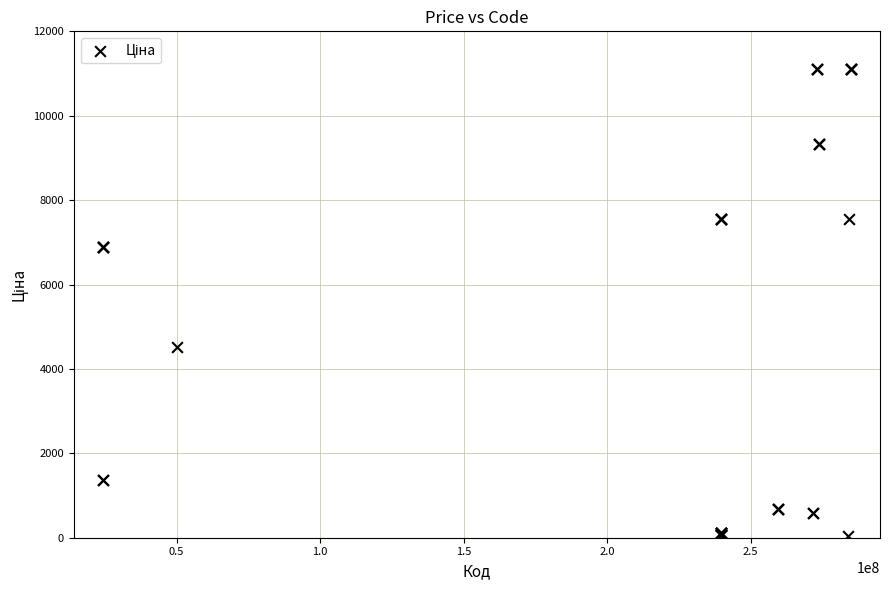

What Y value in the scatter plot is closest to 5572?

4531.4